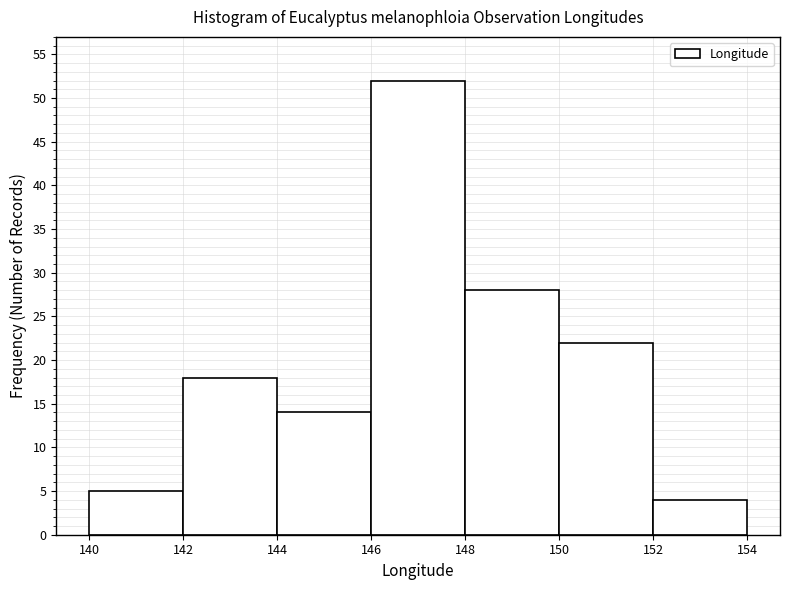

Reading left to right, transcribe this chart: for each bar, give the range it covers on the x-axis and its height. The values are not printed on the chart, so give them approximately, as read against the axis.

140 to 142: 5
142 to 144: 18
144 to 146: 14
146 to 148: 52
148 to 150: 28
150 to 152: 22
152 to 154: 4